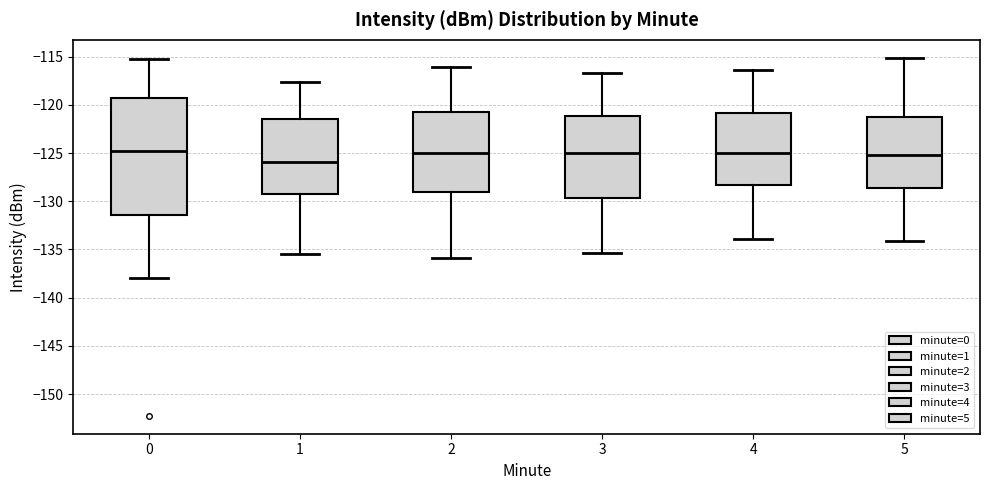

Comparing the boxes themselves (not the whiskers), which one is the tallest?

0